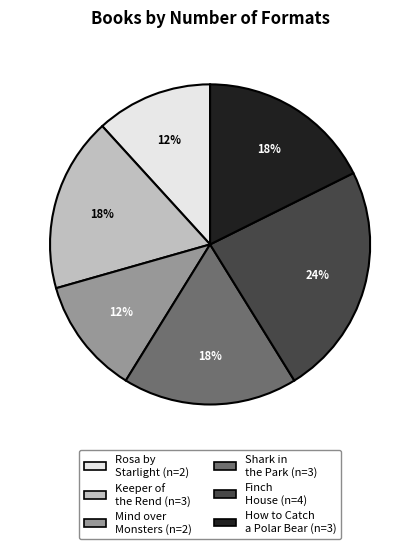

What is the largest slice in the pie chart?

Finch House